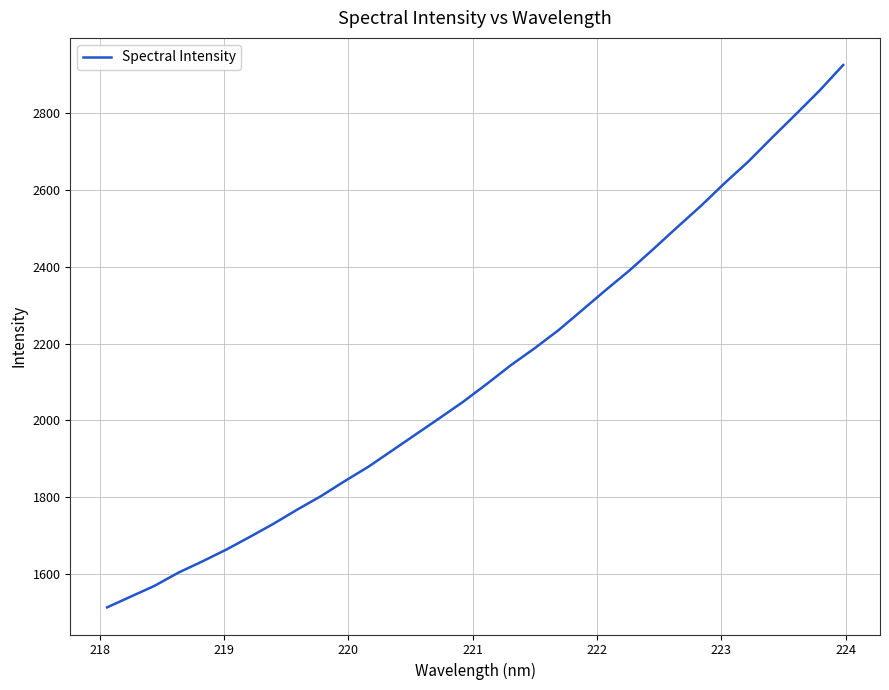

What is the difference between the maximum and minimum values?

1411.9